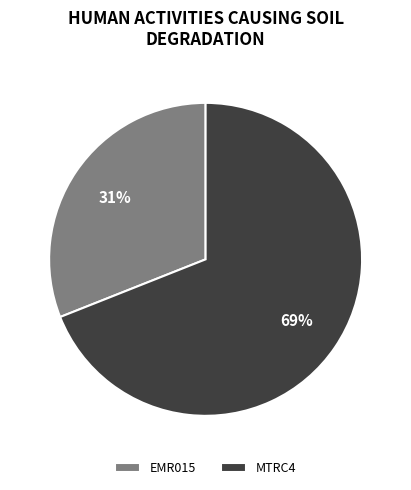

Combined, do EMR015 and MTRC4 account for over 50%?

Yes